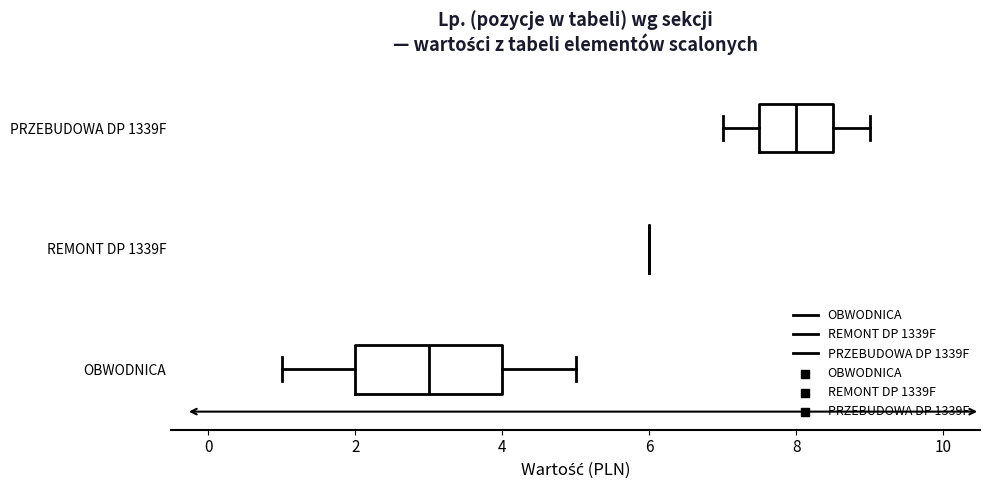

Reading bottom to top, transcribe this box plot: for each box, give where its median line is, the range the box spans, and where its two whiskers end, as read against the x-axis. The values are not printed on the chart, so give them approximately, as read against the axis.

OBWODNICA: median 3.0, box 2.0 to 4.0, whiskers 1.0 to 5.0
REMONT DP 1339F: box collapsed to a line at 6.0, whiskers 6.0 to 6.0
PRZEBUDOWA DP 1339F: median 8.0, box 7.6 to 8.6, whiskers 7.0 to 9.0